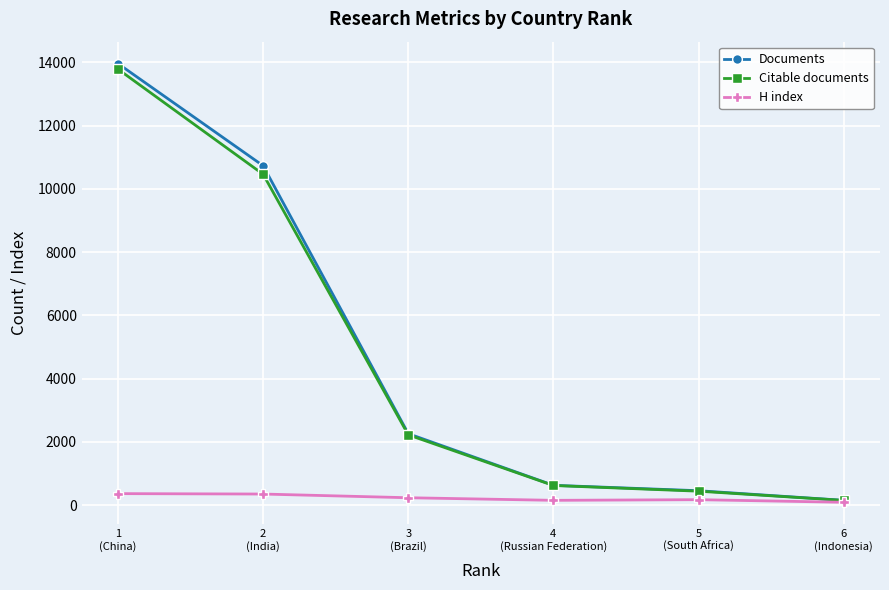

What is the label of the 6th point from the left?

6
(Indonesia)